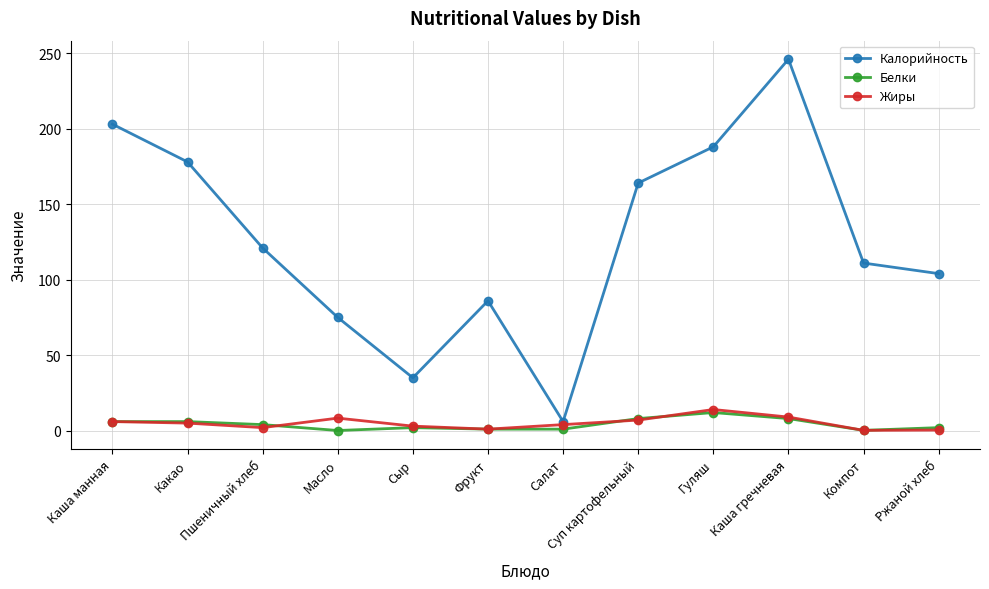

What position from the left is Каша гречневая?

10